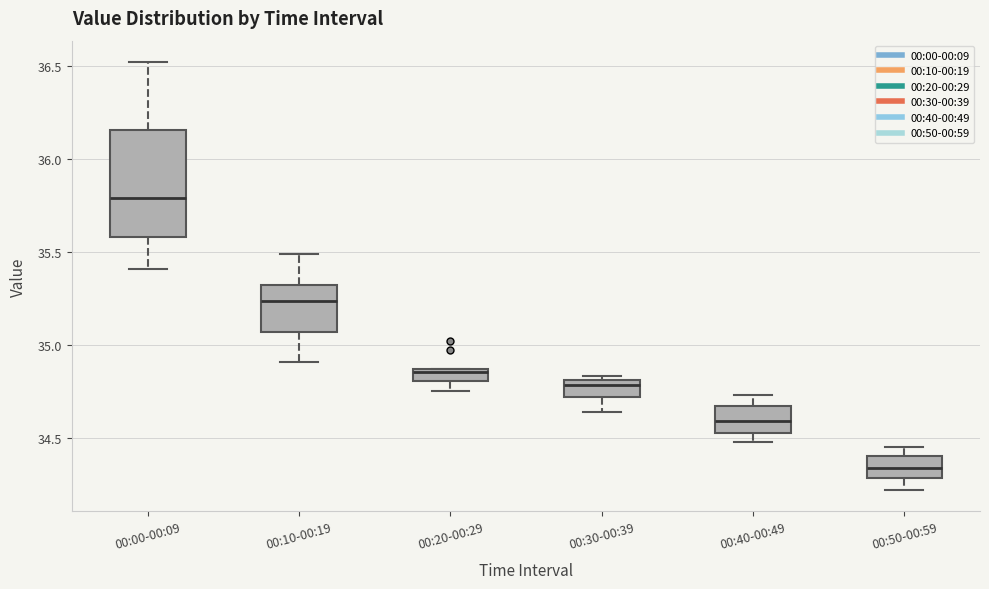

Where does the median line of the box for 00:00-00:09 sit on the y-axis? The values are not printed on the chart, so give them approximately, as read against the axis.

35.80